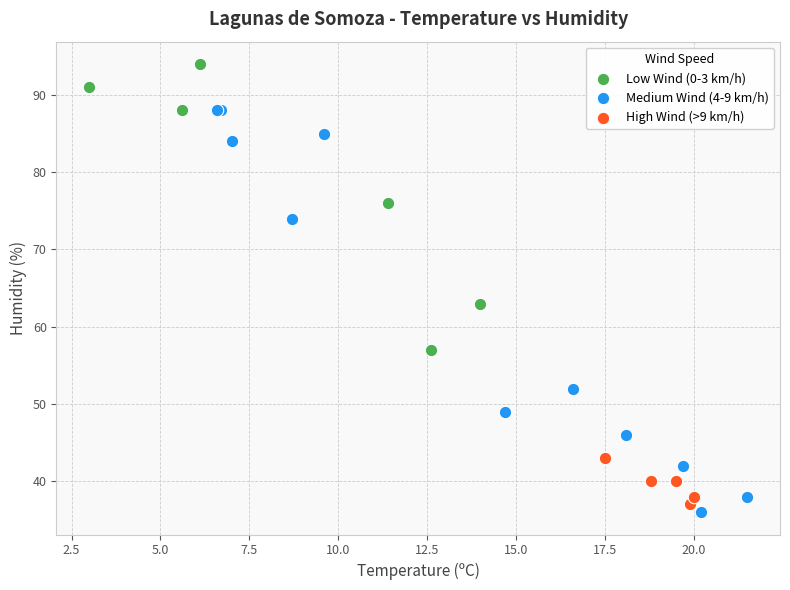

Which series has the widest spread of Y values?

Medium Wind (4-9 km/h)